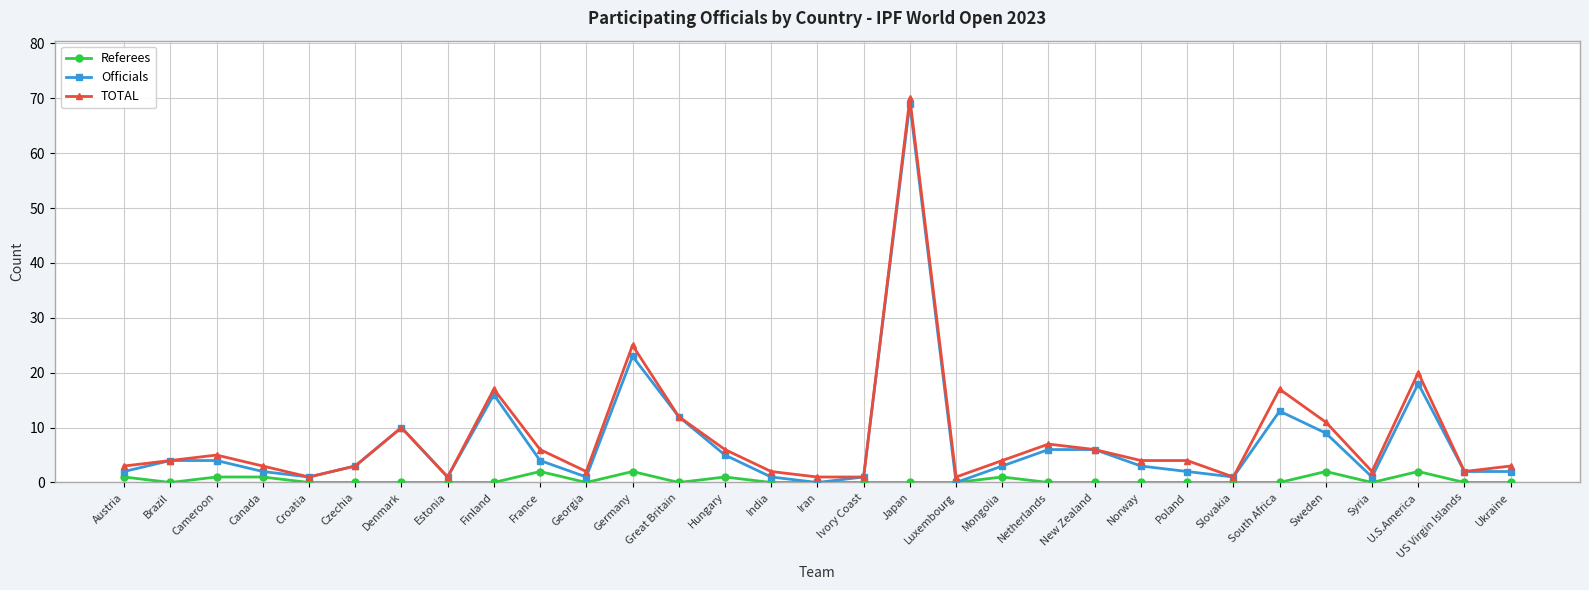

Which series changed the most between South Africa and U.S.America?

Officials